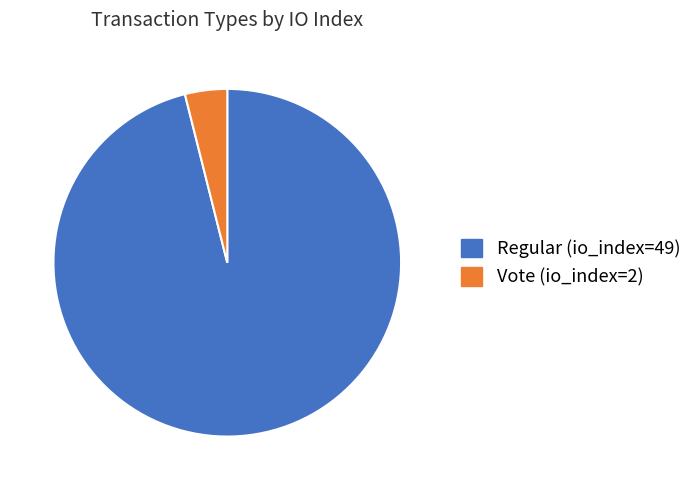

How many slices are in this pie chart?

2